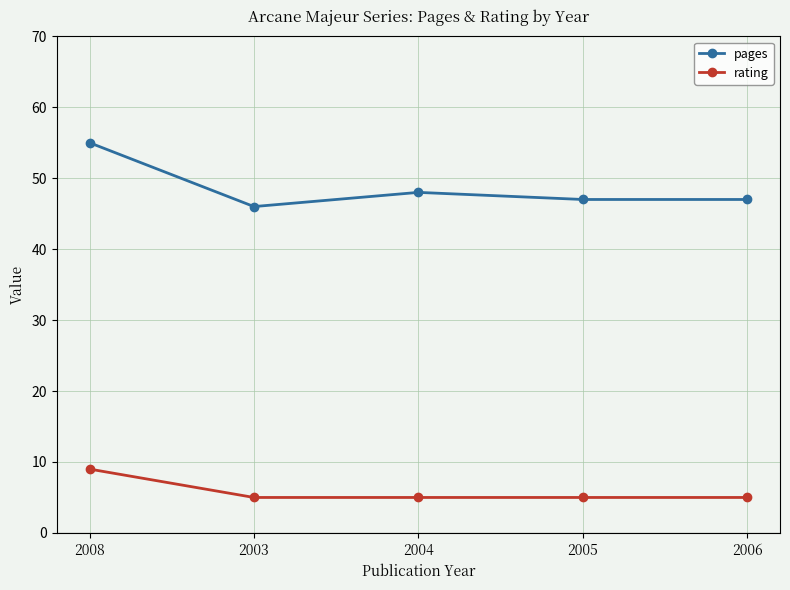

At 2003, list the series in order from largest to smallest.

pages, rating